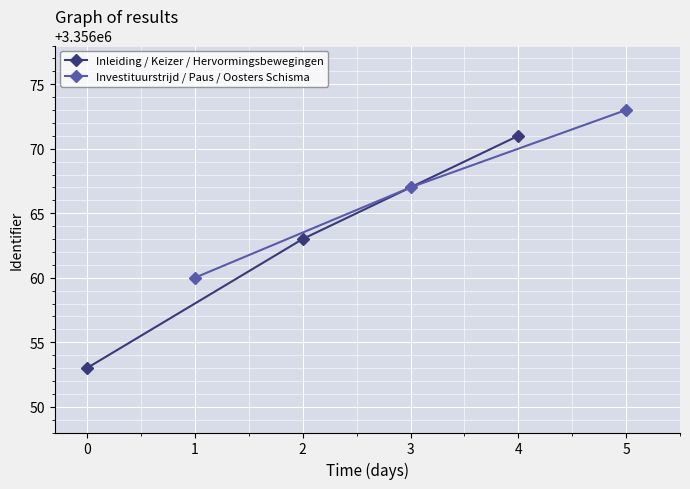

What is the smallest value displayed?

3356053